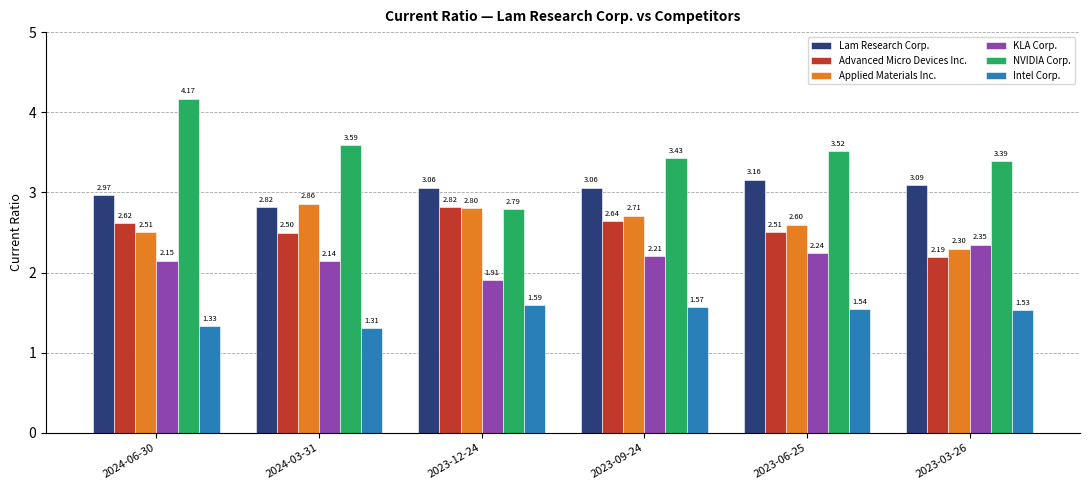

How many values in the Lam Research Corp. series exceed 3?

4